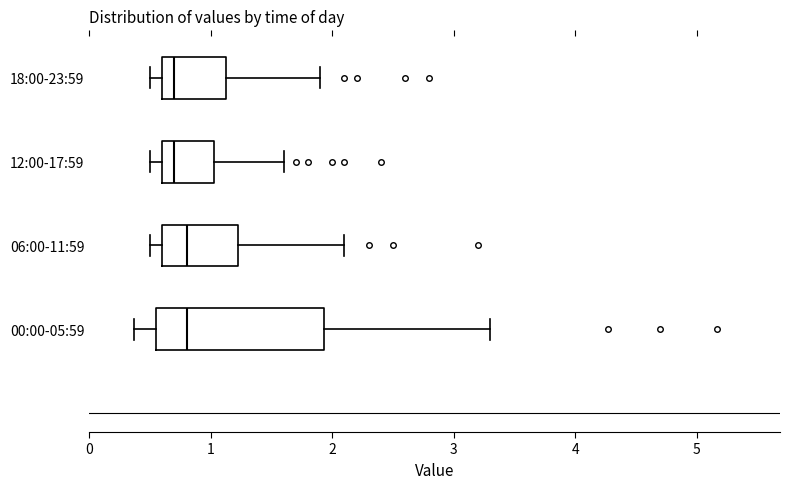

Which box is the widest, from its left edge to its right edge?

00:00-05:59